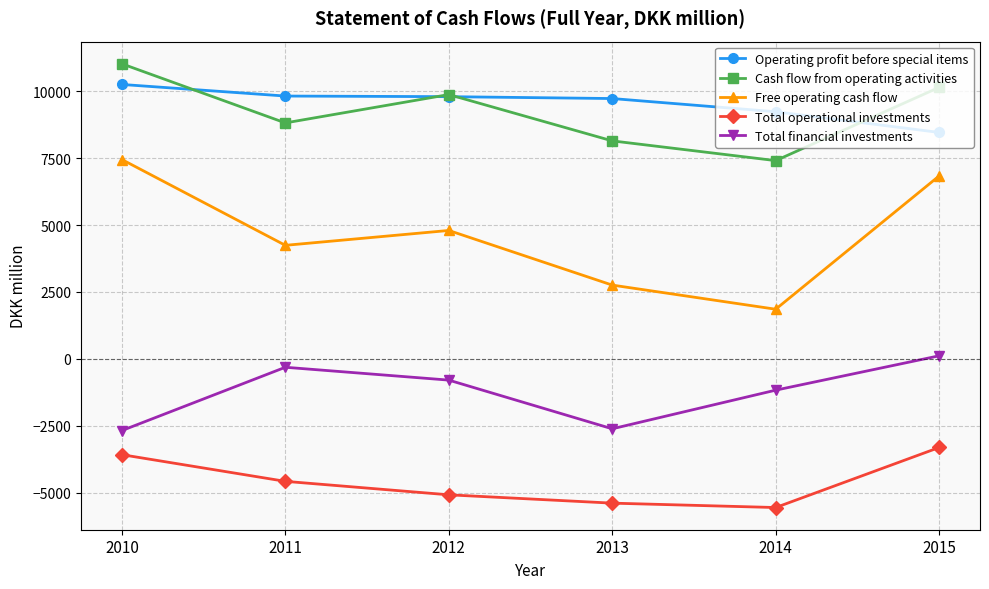

True or false: Free operating cash flow has a value of 7268 at 2012.

False